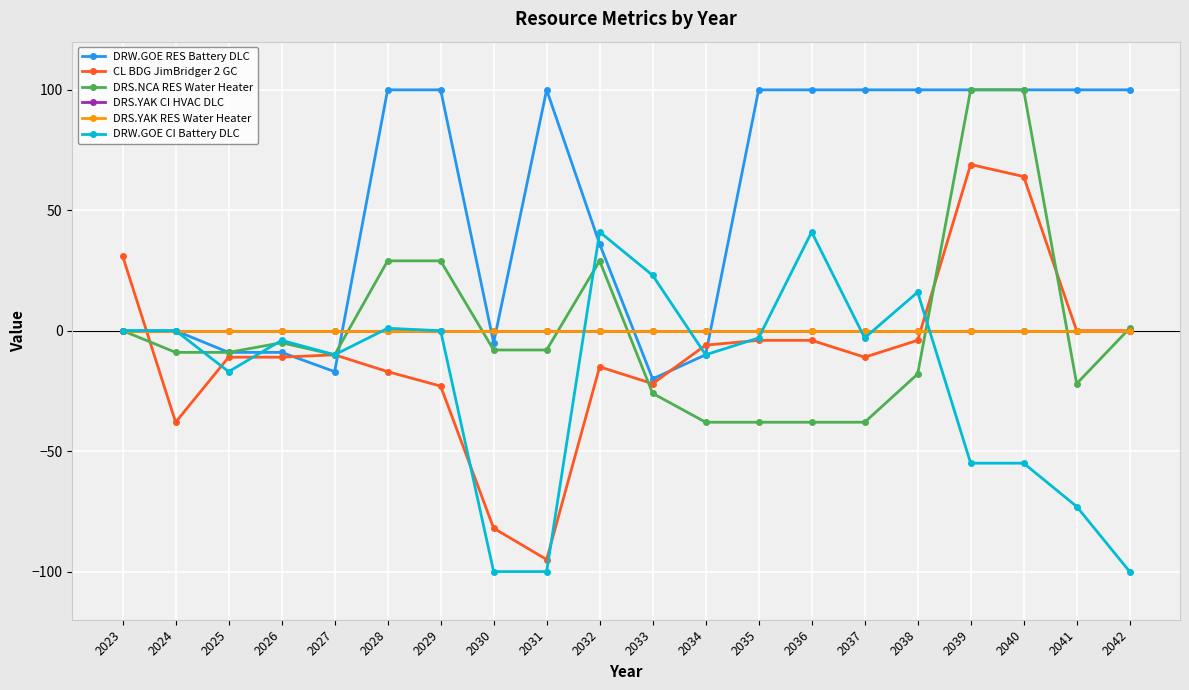

What is the difference between the highest and lowest values at 2030?

100